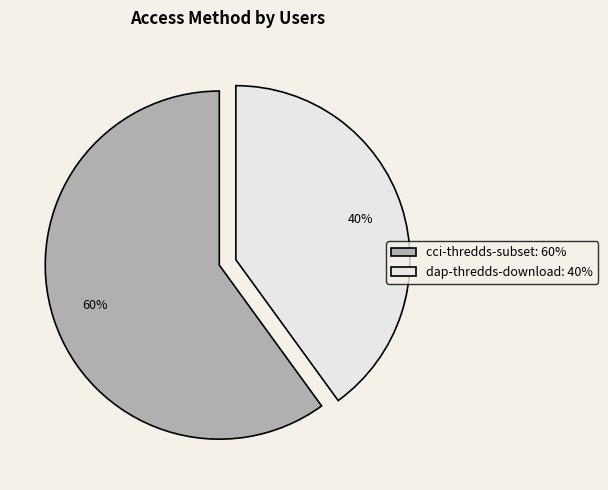

Which category has the biggest portion of the pie?

cci-thredds-subset